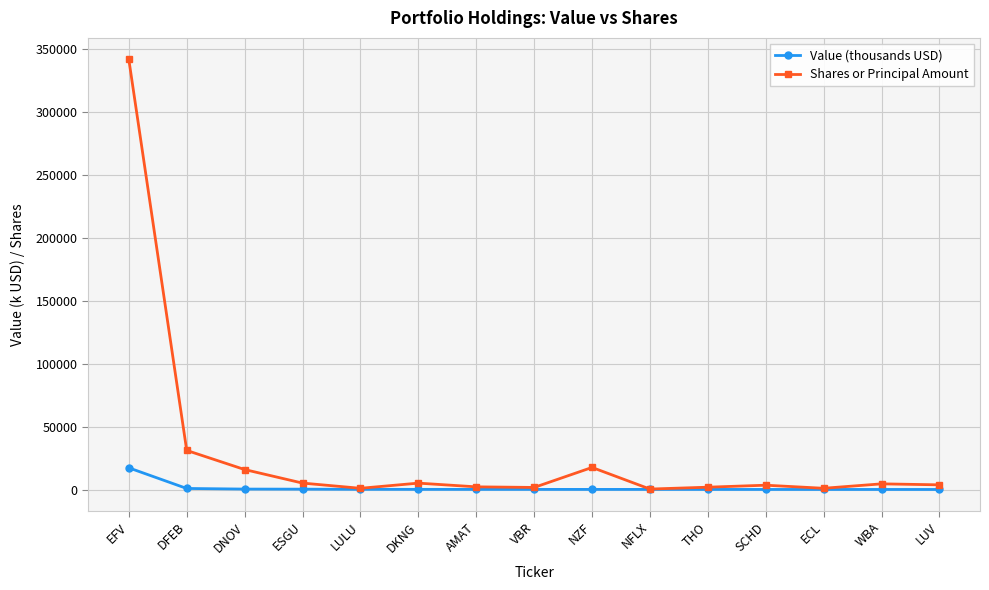

Is the value of Value (thousands USD) at ECL greater than the value of Shares or Principal Amount at DFEB?

No